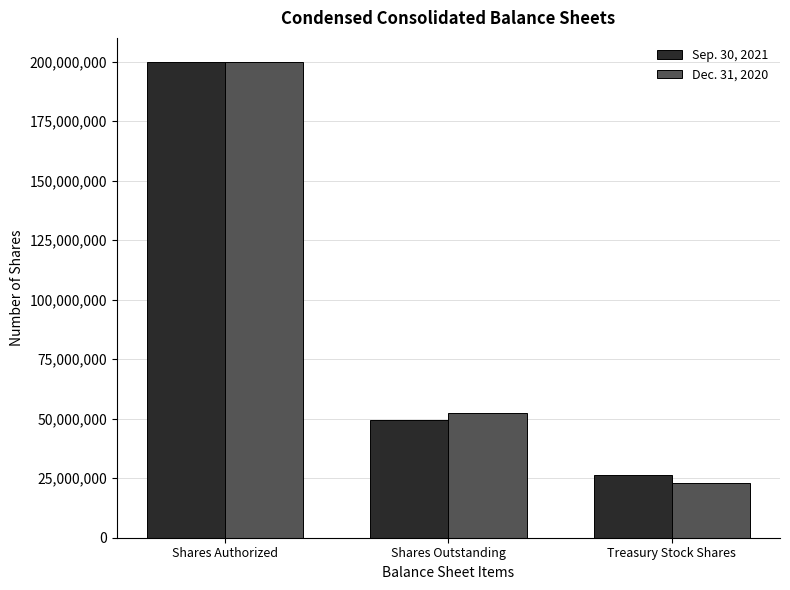

Rank the series at Shares Outstanding from highest to lowest value.

Dec. 31, 2020, Sep. 30, 2021